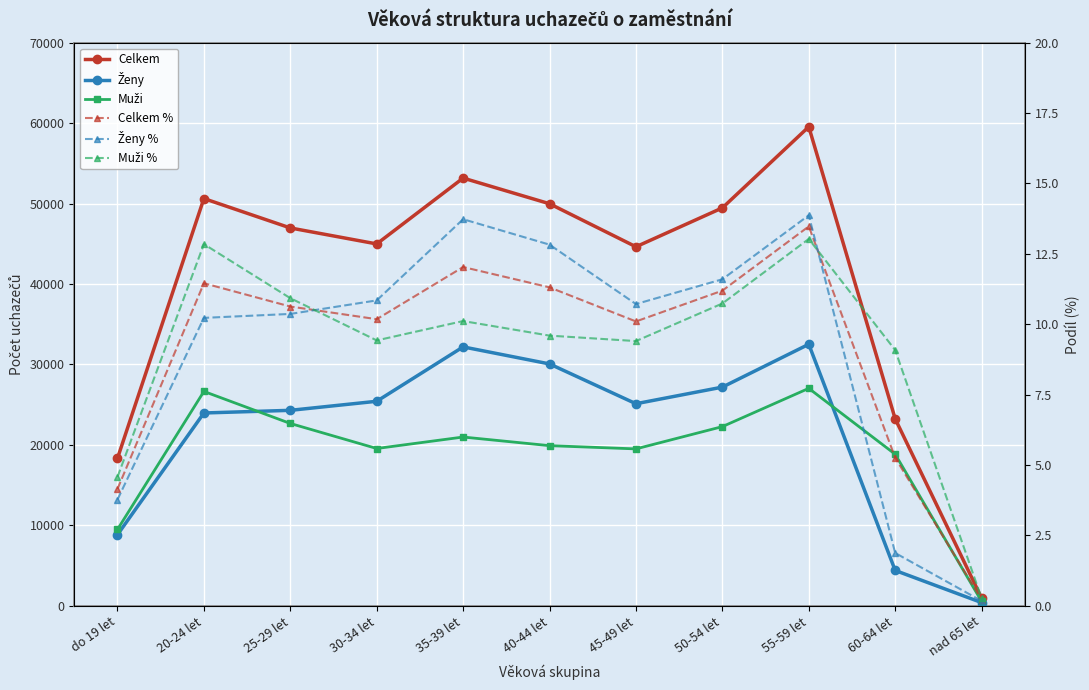

Where is Ženy % nearest to the value 7?

20-24 let